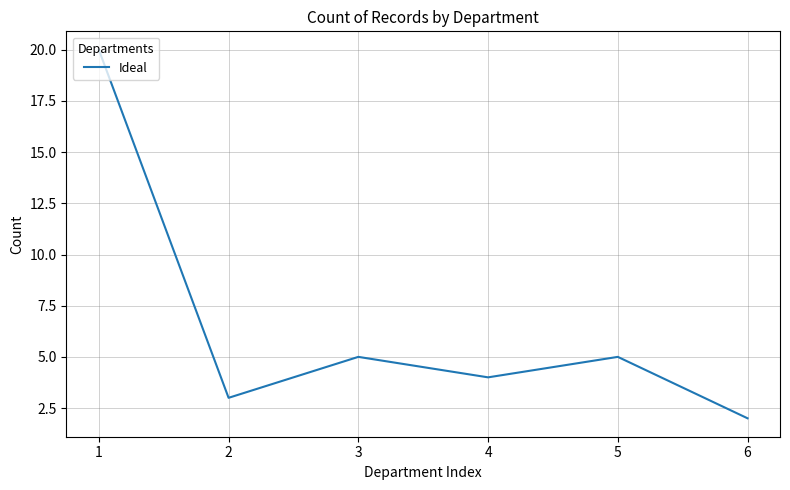

What is the sum of the values at 6 and 4?

6